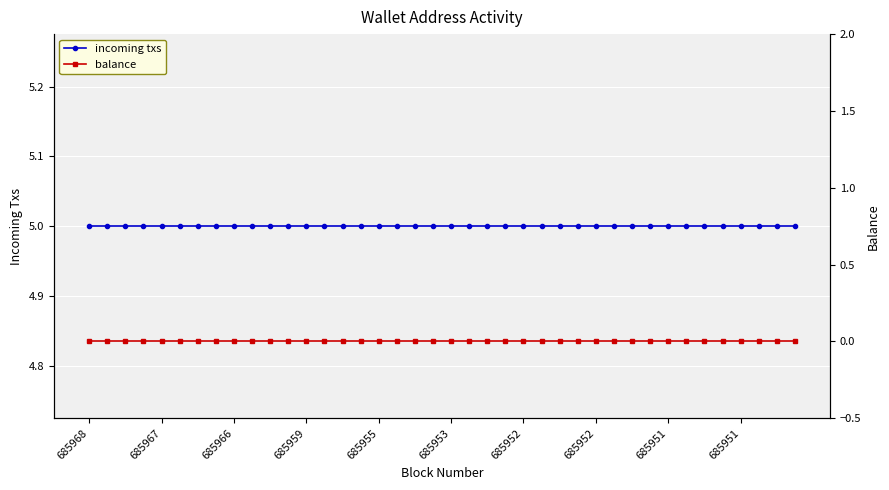

What is the value of the incoming txs point at the 25th from the left?

5